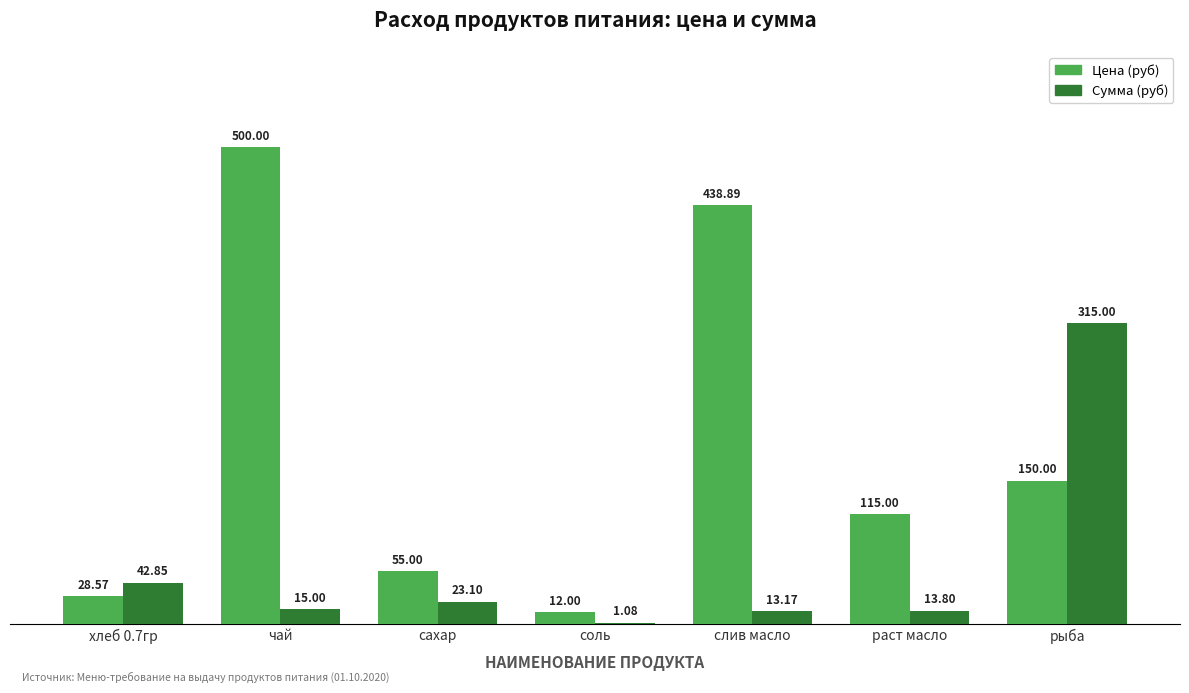

How many categories are shown in the chart?

7